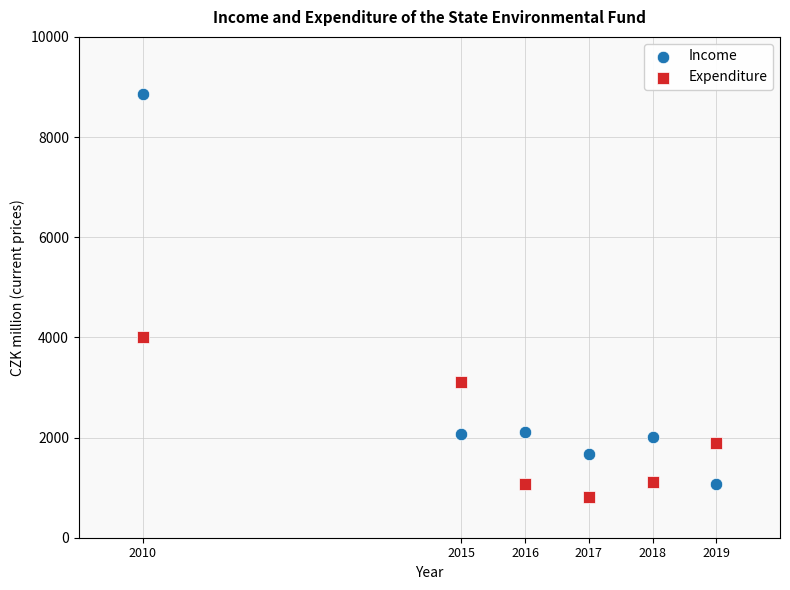

Across all data points, what is the average X value?

2015.8